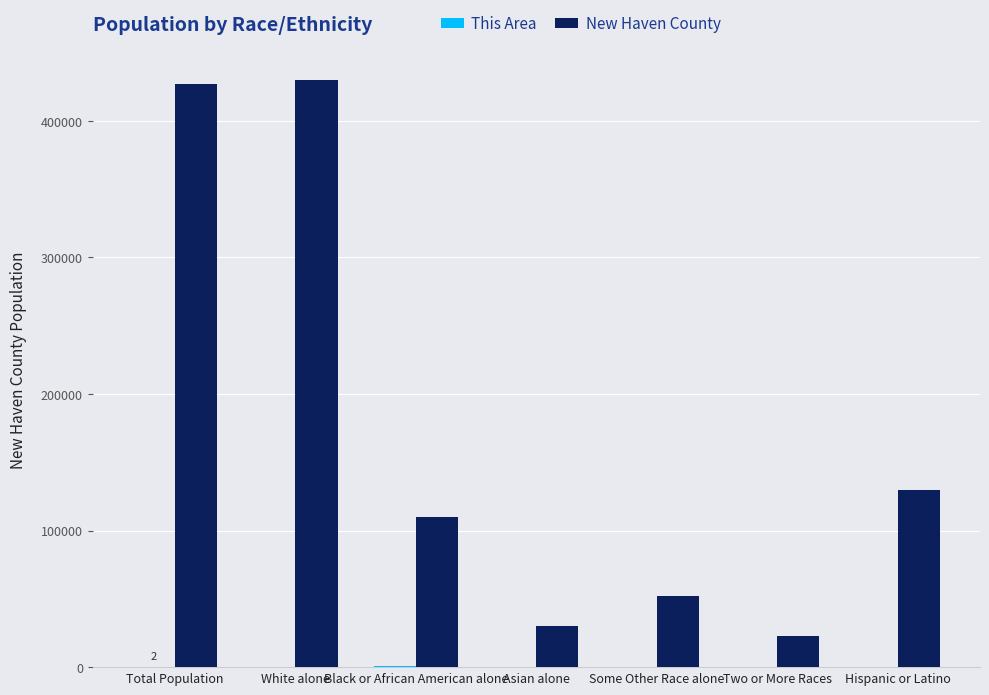

Between Total Population and Two or More Races, which series saw the biggest shift?

New Haven County